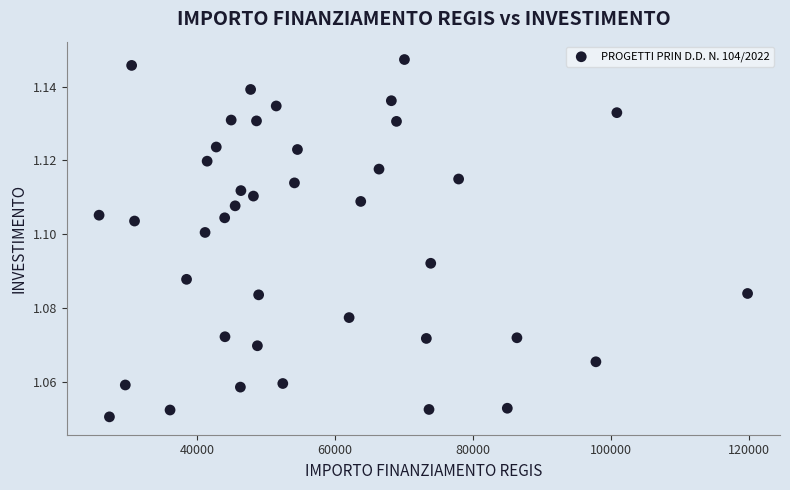

What is the range of X values (max minus min)?

93941.0